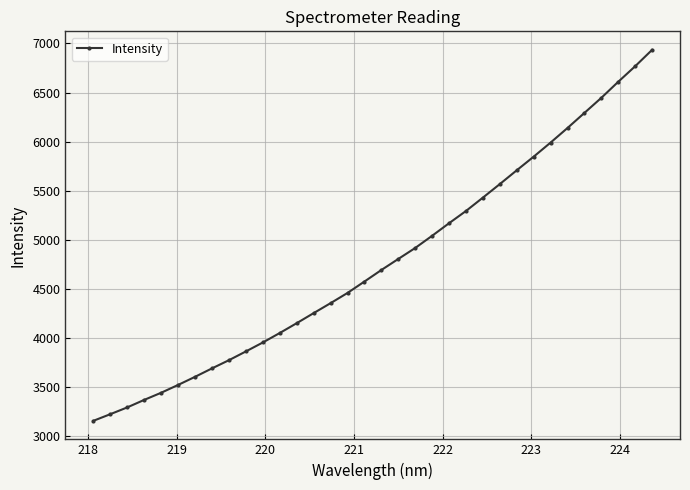

What is the sum of all values?

162342.5